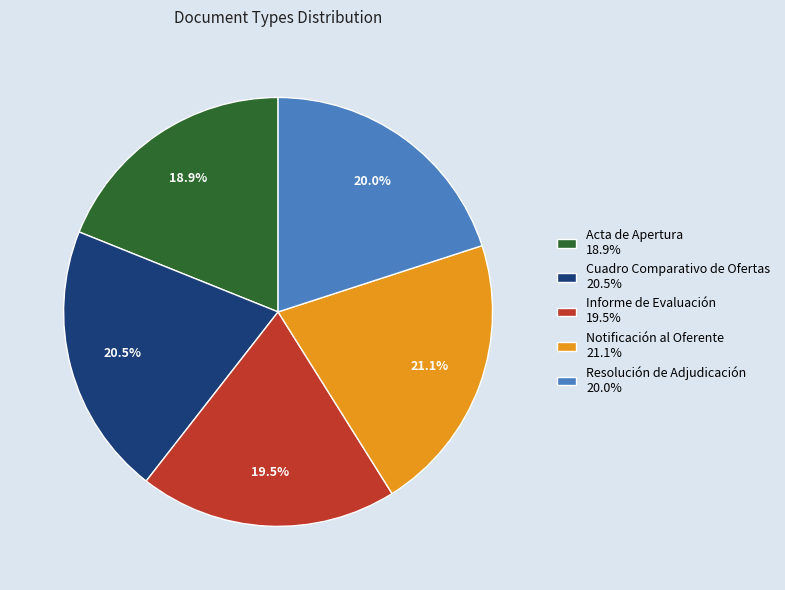

To the nearest percent, what portion does Resolución de Adjudicación represent?

20%